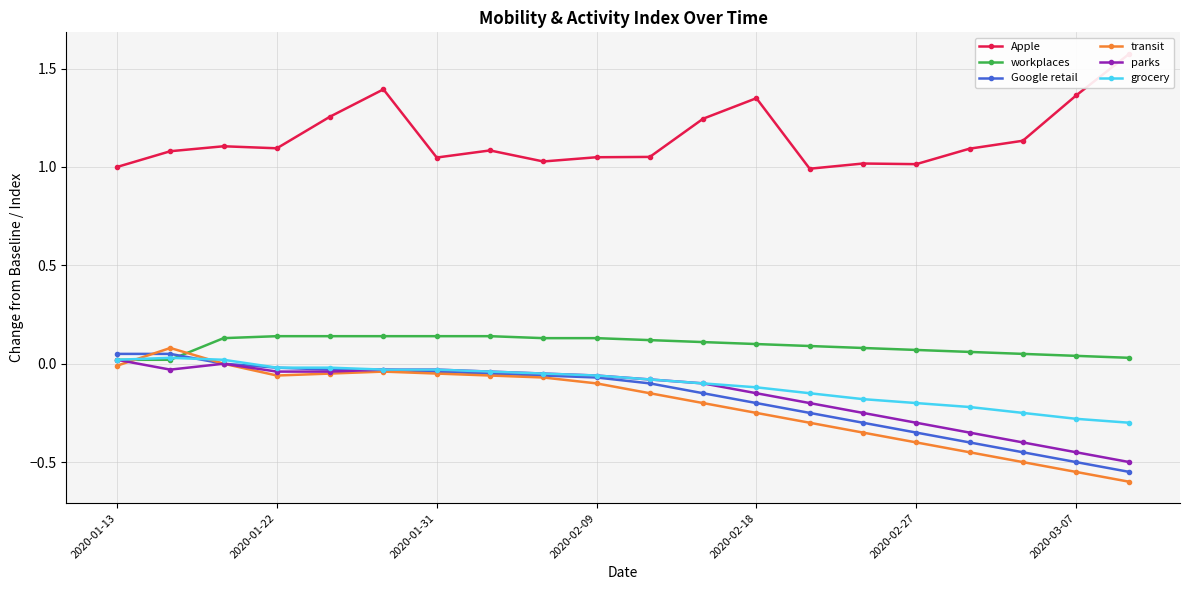

True or false: transit has more than 1 points higher than both neighbors.

True